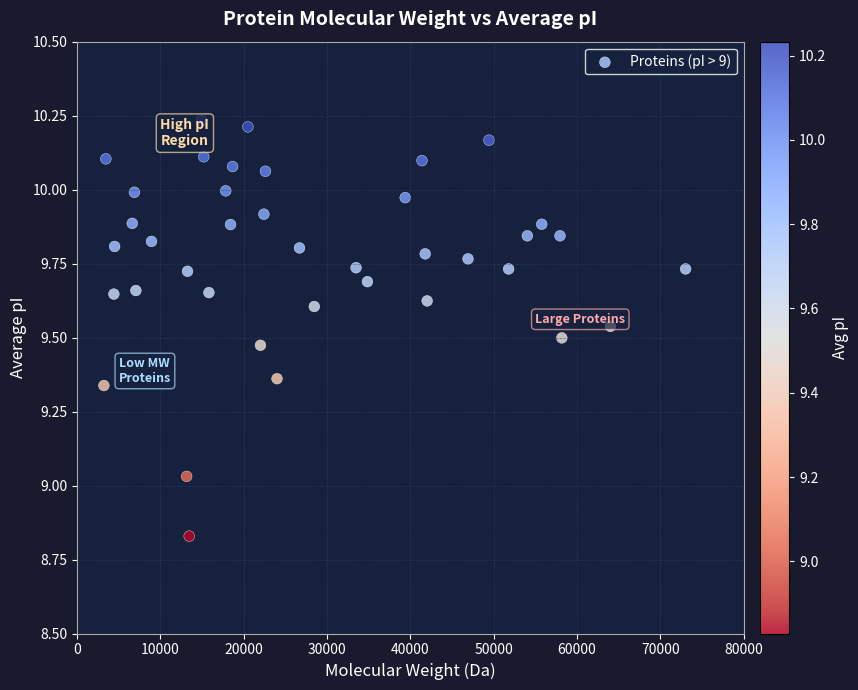

What is the range of Y values (max minus min)?

1.4